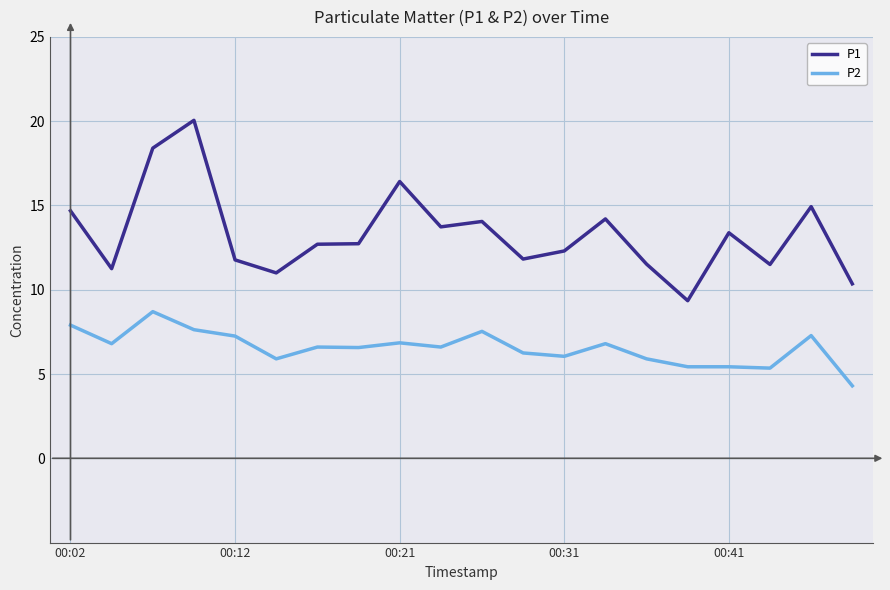

Which series has the largest range (max minus min)?

P1